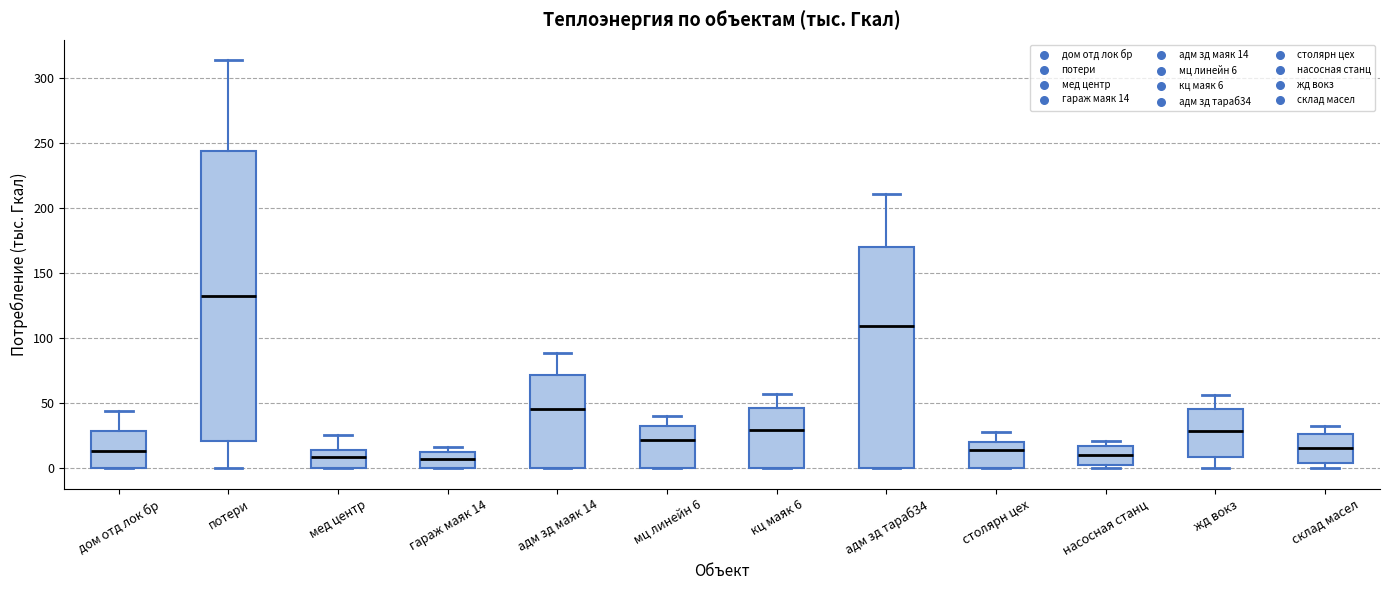

Where does the upper whisker of the box for столярн цех end on the y-axis? The values are not printed on the chart, so give them approximately, as read against the axis.

30